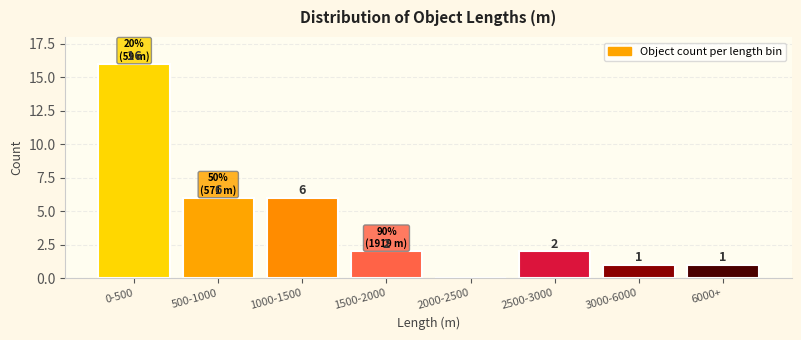

Reading right to left, transcribe all the data shown in this chart.

6000+=1	3000-6000=1	2500-3000=2	2000-2500=0	1500-2000=2	1000-1500=6	500-1000=6	0-500=16